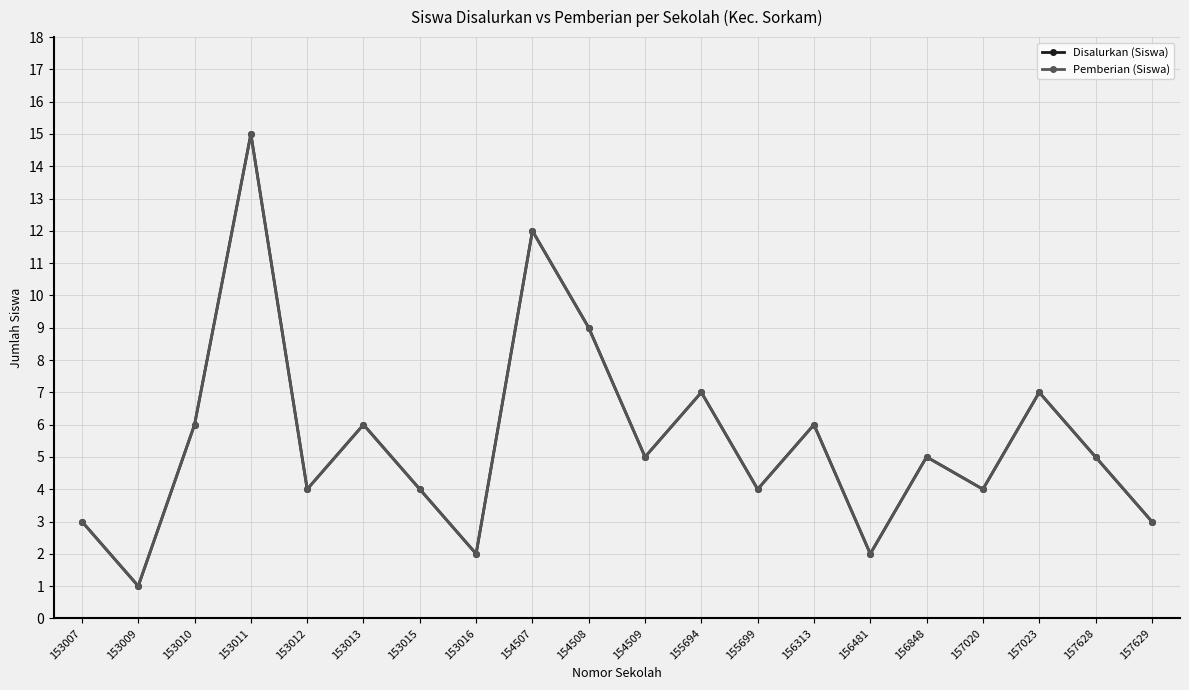

Is the value of Disalurkan (Siswa) at 153007 greater than the value of Pemberian (Siswa) at 157023?

No